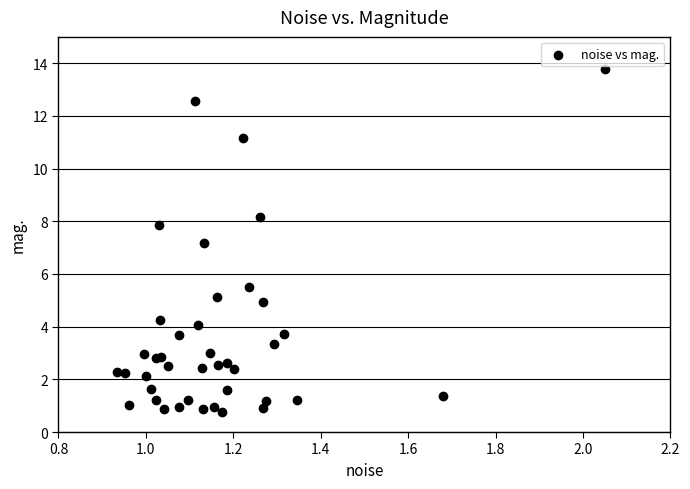

What Y value in the scatter plot is closest to 7?

7.2